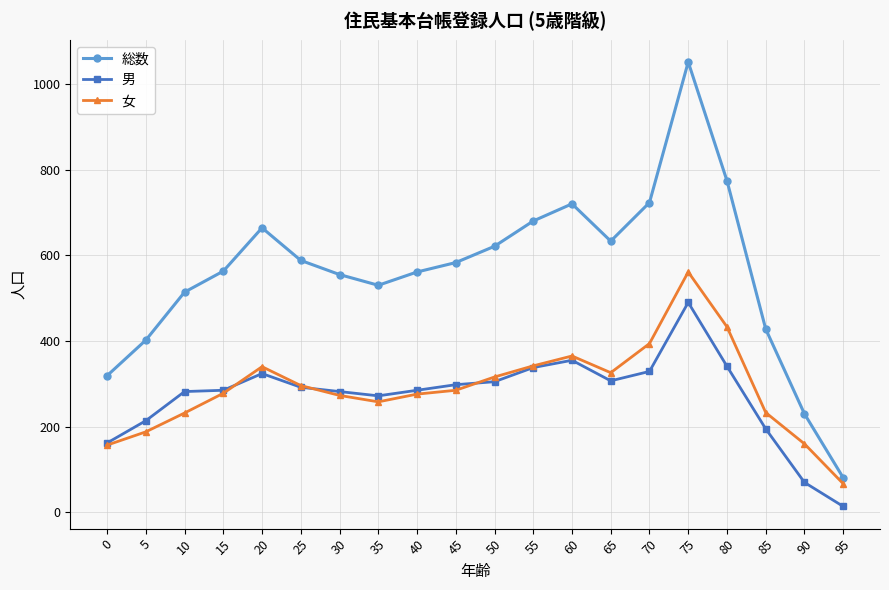

True or false: 男 has more than 2 points higher than both neighbors.

True